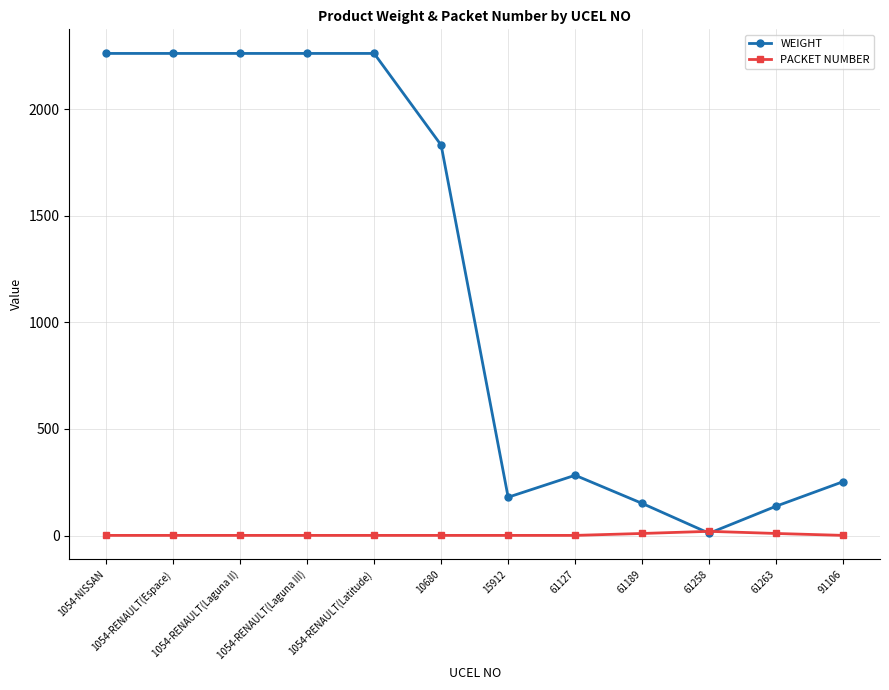

What is the greatest value displayed?

2261